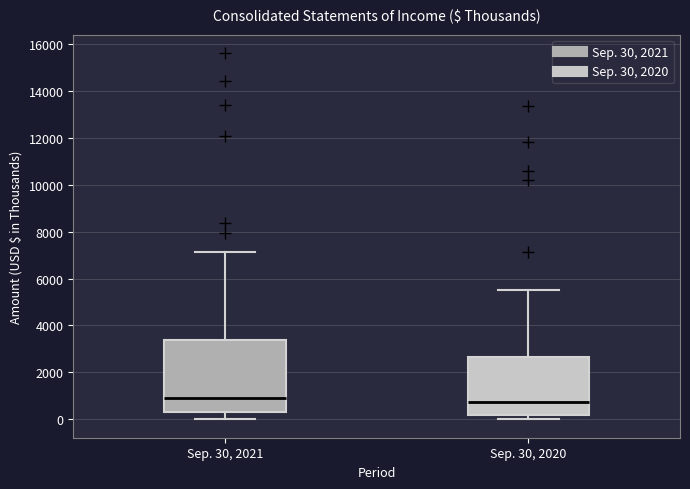

Reading left to right, read every box against the y-axis: the position of its median line, the range the box covers, and the ends of its whiskers. The values are not printed on the chart, so give them approximately, as read against the axis.

Sep. 30, 2021: median 1000, box 400 to 3400, whiskers 0 to 7200
Sep. 30, 2020: median 800, box 200 to 2600, whiskers 0 to 5600